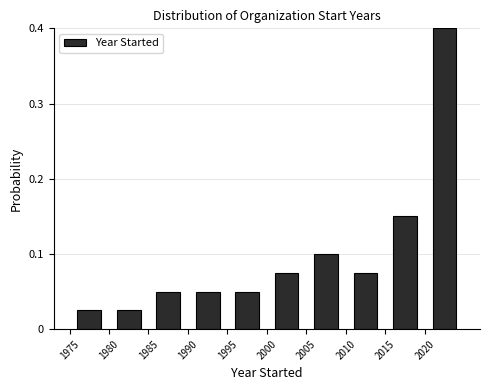

Which range on the x-axis has the tallest bar?

2020 to 2025